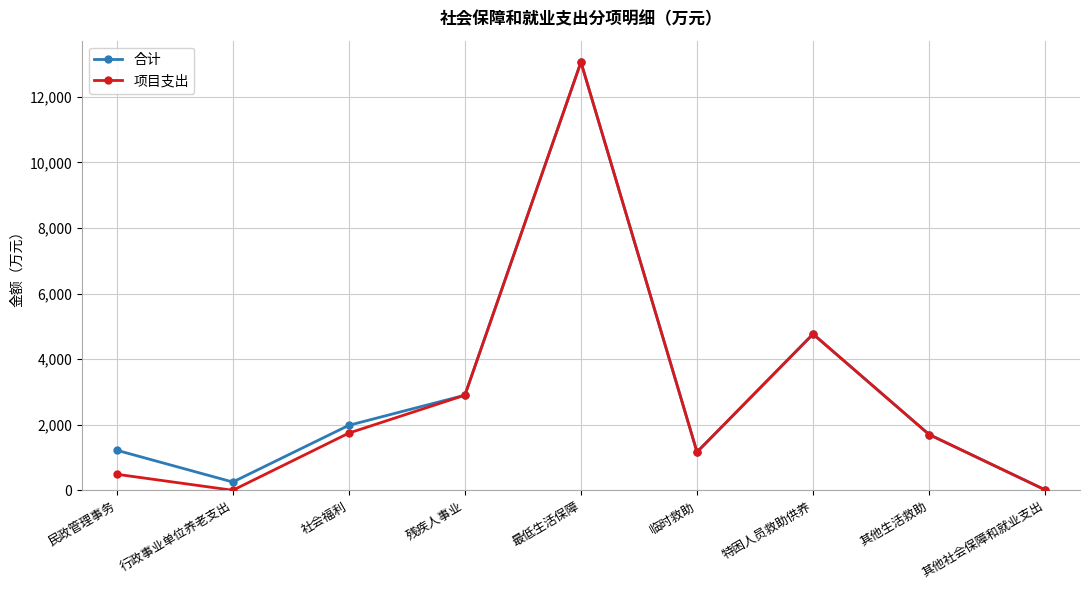

What is the maximum value for 项目支出?

13060.0